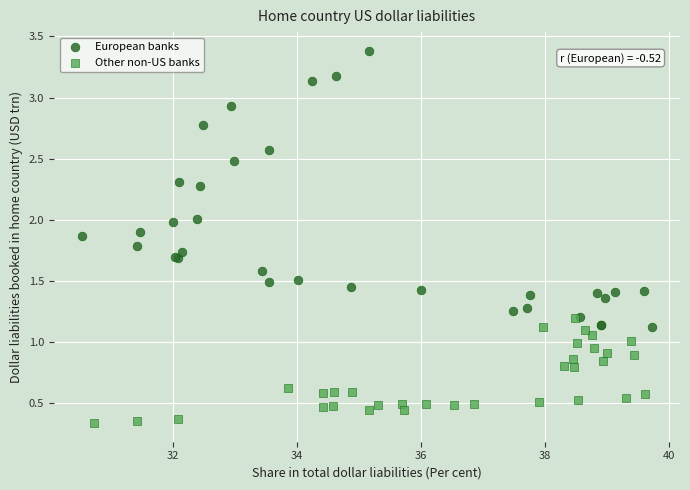

Which series contains the lowest Y value?

Other non-US banks